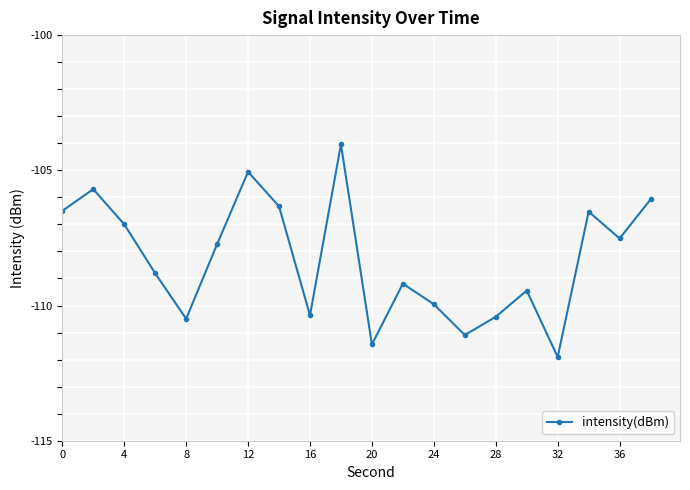

What is the sum of all values?

-2165.6